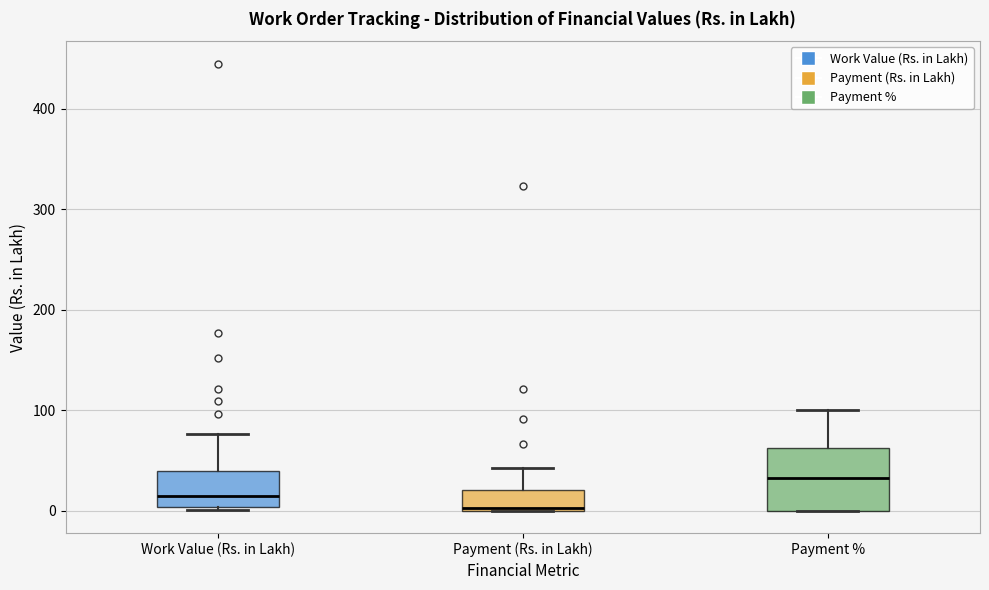

Reading left to right, transcribe this box plot: for each box, give where its median line is, the range the box spans, and where its two whiskers end, as read against the y-axis. The values are not printed on the chart, so give them approximately, as read against the axis.

Work Value (Rs. in Lakh): median 10, box 0 to 40, whiskers 0 (just below the box's lower edge) to 80
Payment (Rs. in Lakh): median 0, box 0 to 20, whiskers 0 to 40
Payment %: median 30, box 0 to 60, whiskers 0 to 100